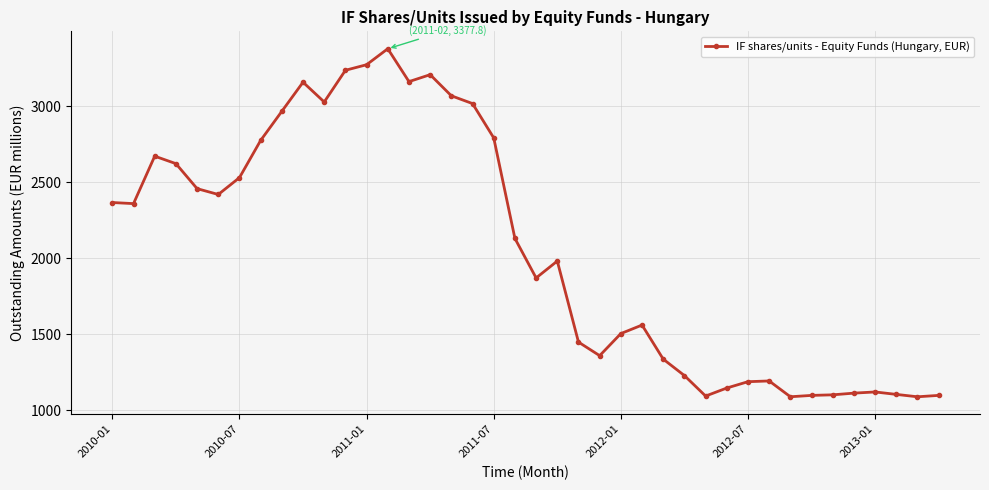

What is the maximum value shown in the chart?

3377.8